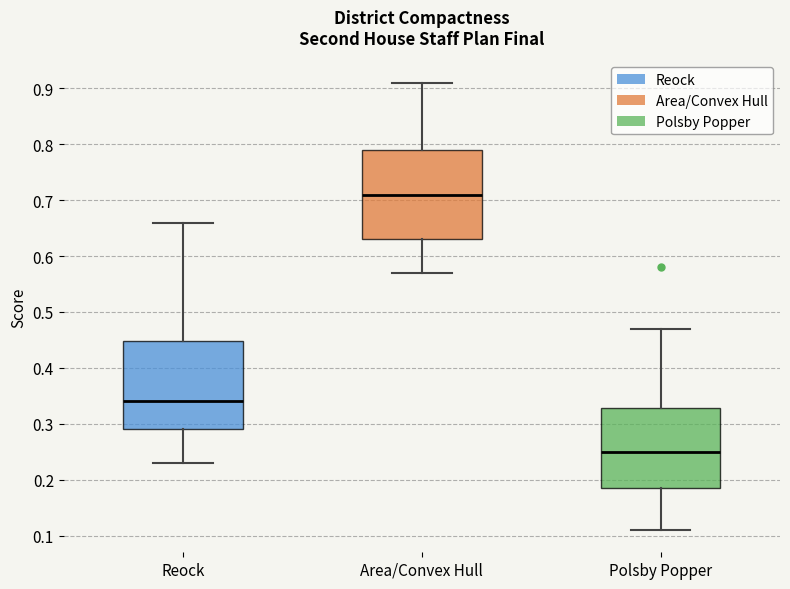

Where is the lower edge of the box for Area/Convex Hull on the y-axis? The values are not printed on the chart, so give them approximately, as read against the axis.

0.63